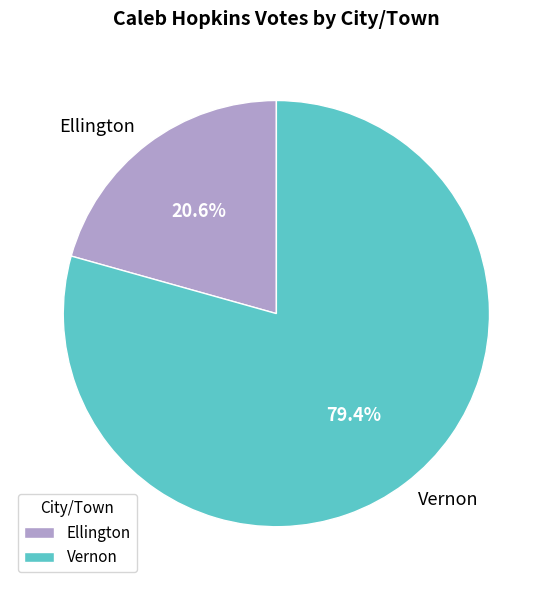

Do Vernon and Ellington together represent more than half of the pie?

Yes